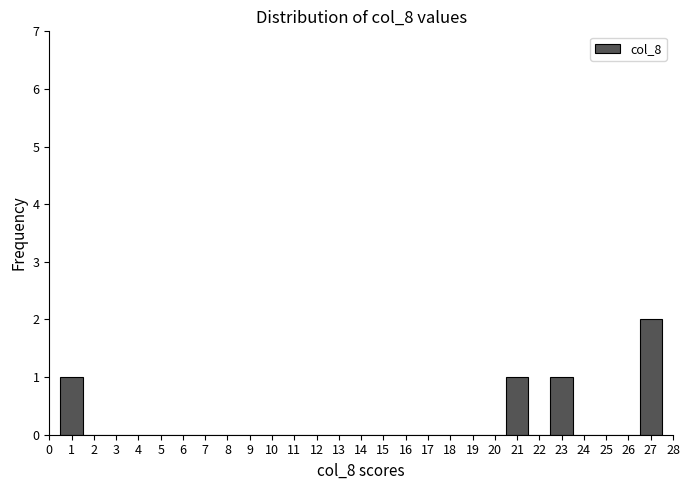

Over which range of the x-axis is the bar tallest?

26.5 to 27.5